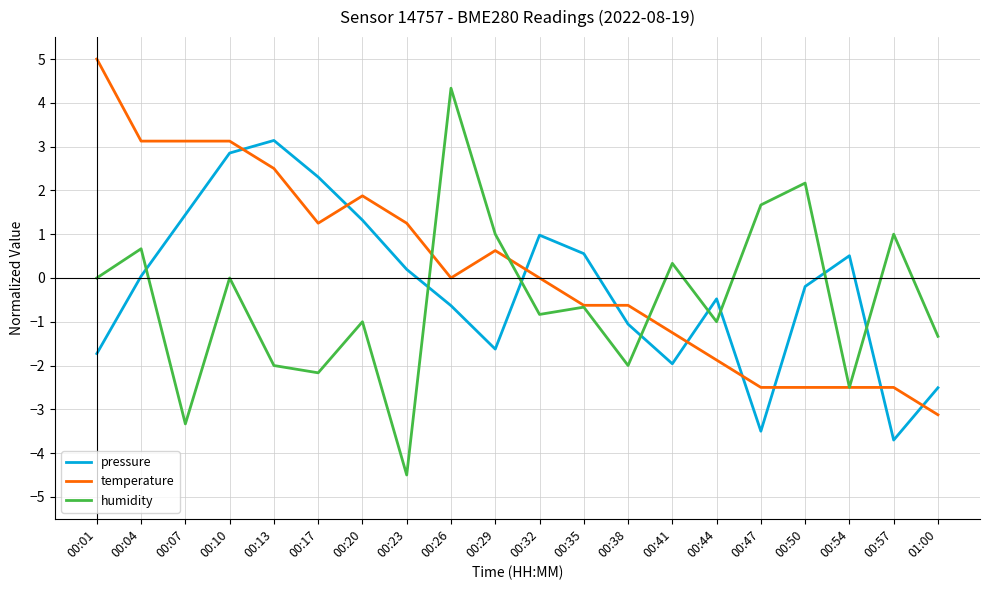

List the series in order of their overall mean, lowest first.

humidity, pressure, temperature